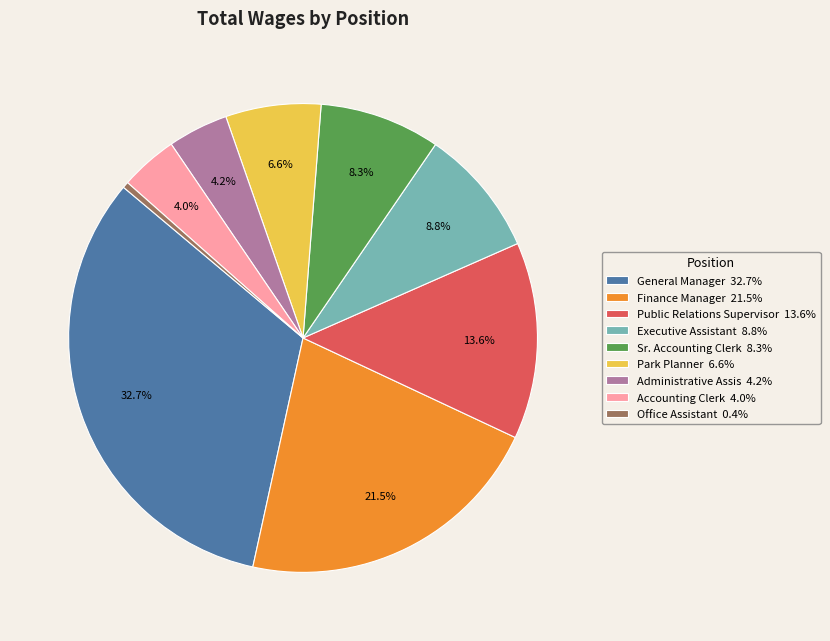

Is the sum of Office Assistant and Administrative Assis greater than half?

No